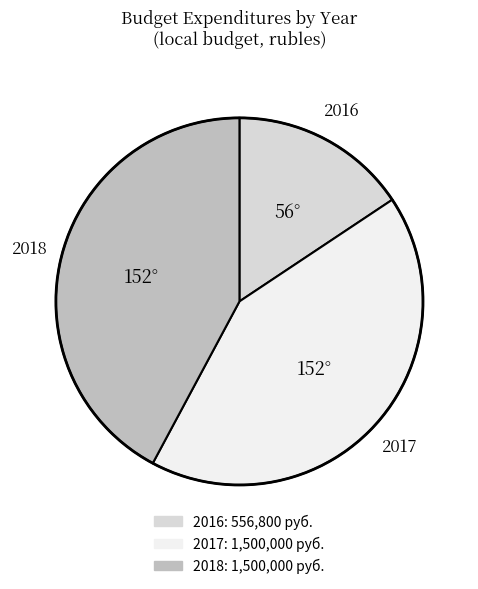

Which slice is the smallest?

2016